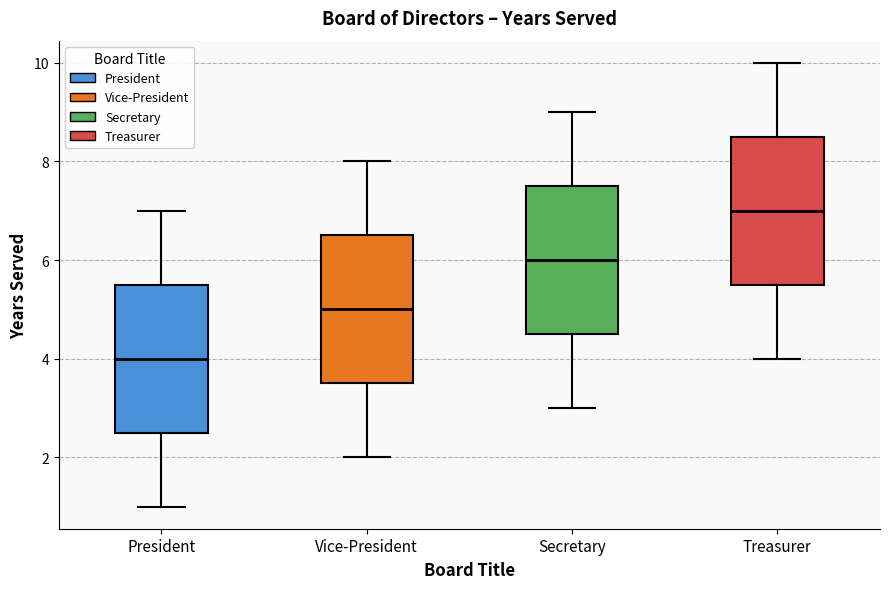

Reading left to right, transcribe this box plot: for each box, give where its median line is, the range the box spans, and where its two whiskers end, as read against the y-axis. The values are not printed on the chart, so give them approximately, as read against the axis.

President: median 4.0, box 2.6 to 5.6, whiskers 1.0 to 7.0
Vice-President: median 5.0, box 3.6 to 6.6, whiskers 2.0 to 8.0
Secretary: median 6.0, box 4.6 to 7.6, whiskers 3.0 to 9.0
Treasurer: median 7.0, box 5.6 to 8.6, whiskers 4.0 to 10.0